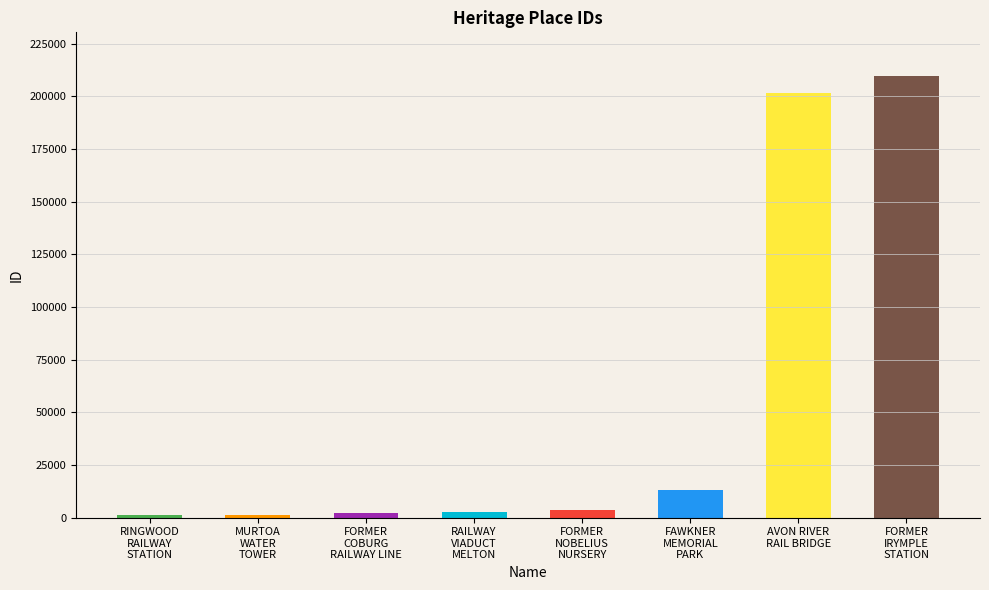

List the labels in order of value, largest first.

FORMER
IRYMPLE
STATION, AVON RIVER
RAIL BRIDGE, FAWKNER
MEMORIAL
PARK, FORMER
NOBELIUS
NURSERY, RAILWAY
VIADUCT
MELTON, FORMER
COBURG
RAILWAY LINE, MURTOA
WATER
TOWER, RINGWOOD
RAILWAY
STATION